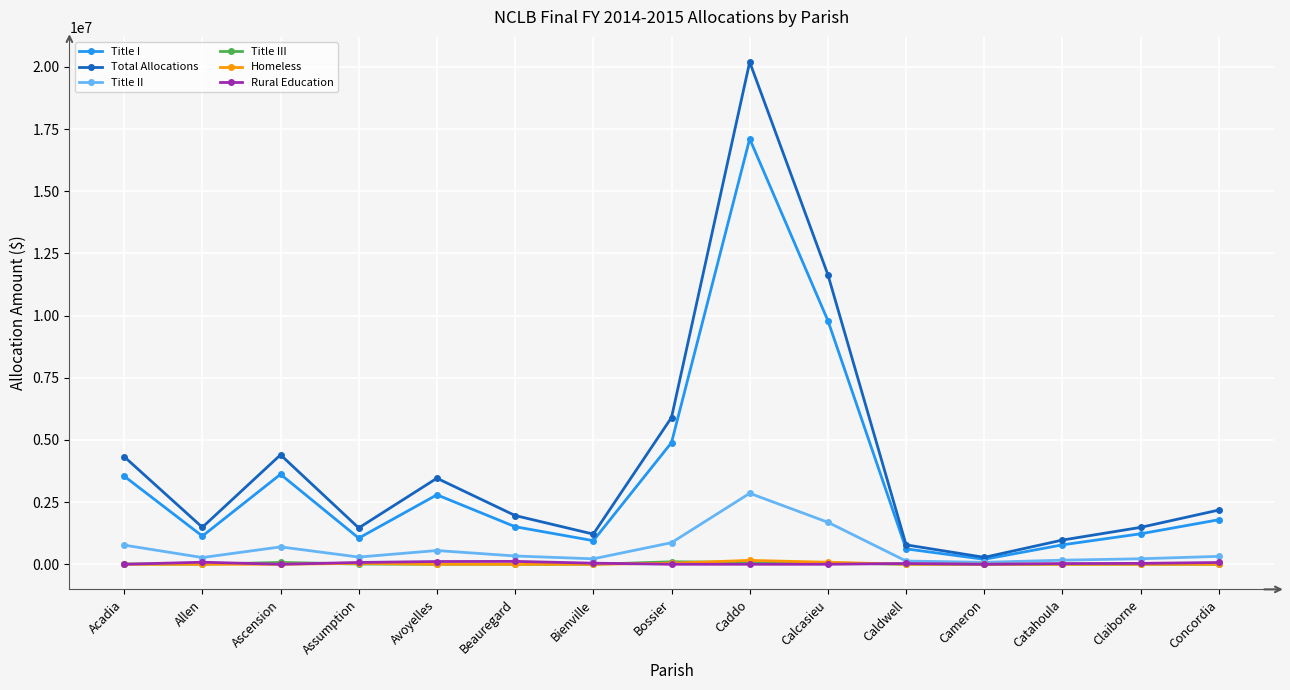

What are all the series names shown in the legend?

Title I, Total Allocations, Title II, Title III, Homeless, Rural Education